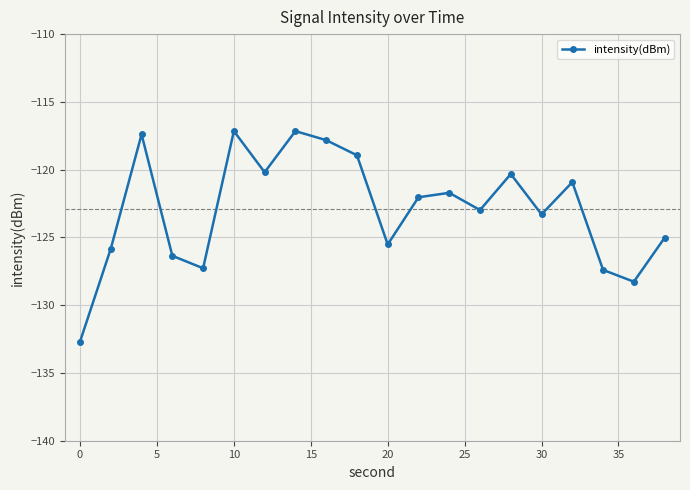

What is the average value?

-122.9